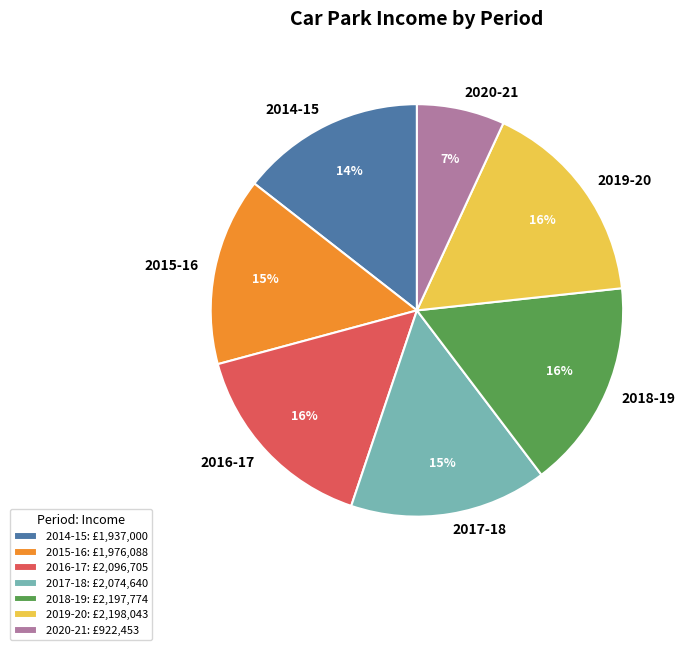

Count the number of slices in the pie.

7